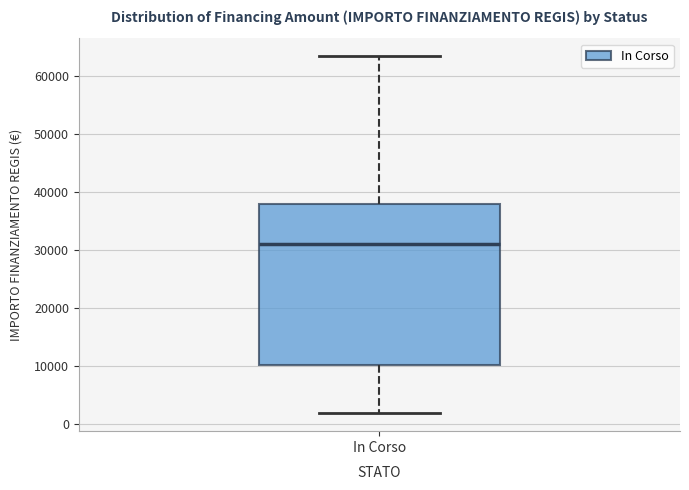

Read this box plot against the y-axis: the position of the median line, the range covered by the box, and the ends of both whiskers. The values are not printed on the chart, so give them approximately, as read against the axis.

median 31000, box 10000 to 38000, whiskers 2000 to 63000